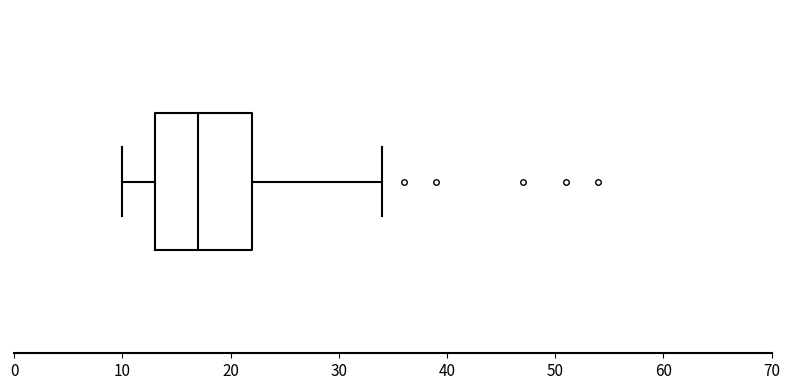

Transcribe this box plot: give where the median line is, the range the box spans, and where the two whiskers end, as read against the x-axis. The values are not printed on the chart, so give them approximately, as read against the axis.

median 17, box 13 to 22, whiskers 10 to 34